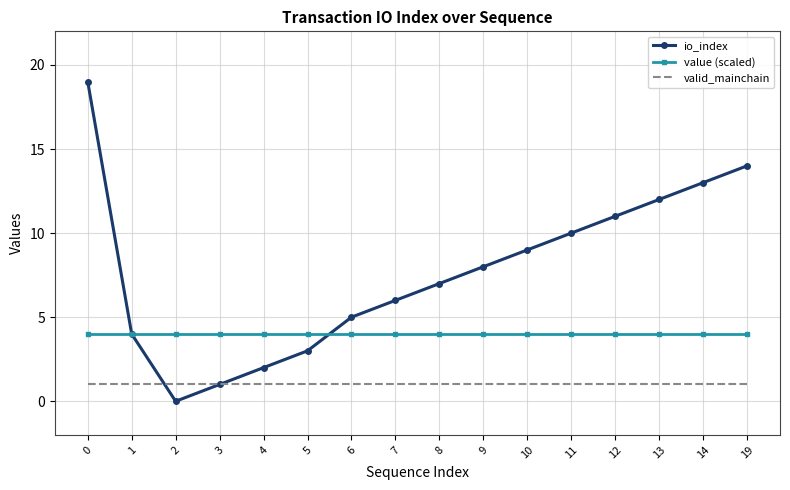

What is the highest value of the io_index series?

19